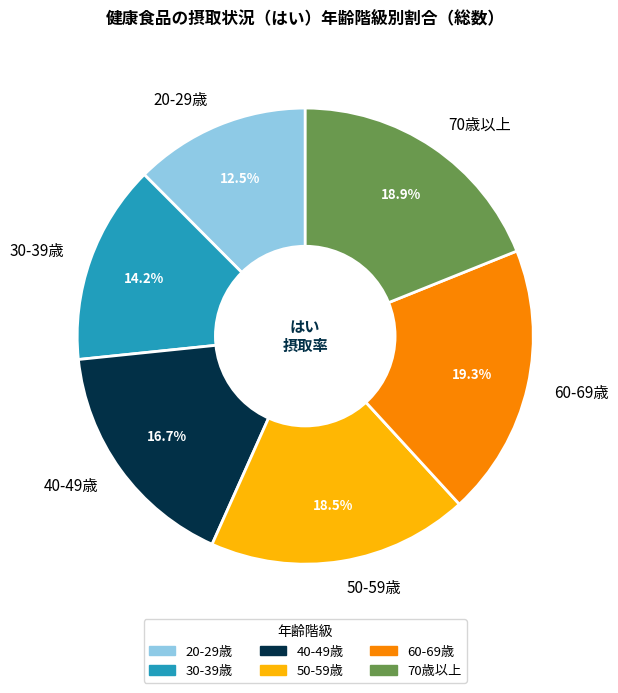

Is the sum of 20-29歳 and 70歳以上 greater than half?

No